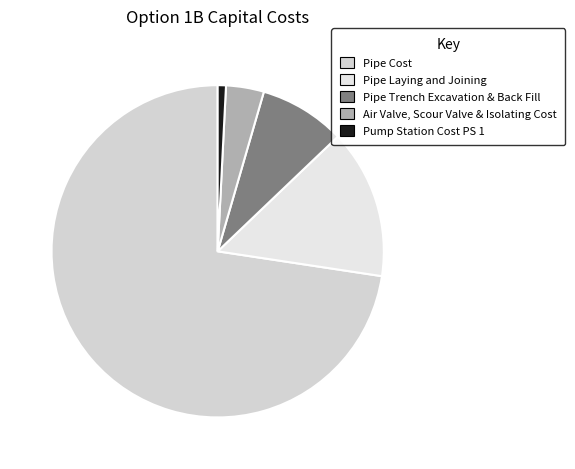

What portion of the pie excludes Pipe Cost?

27.4%